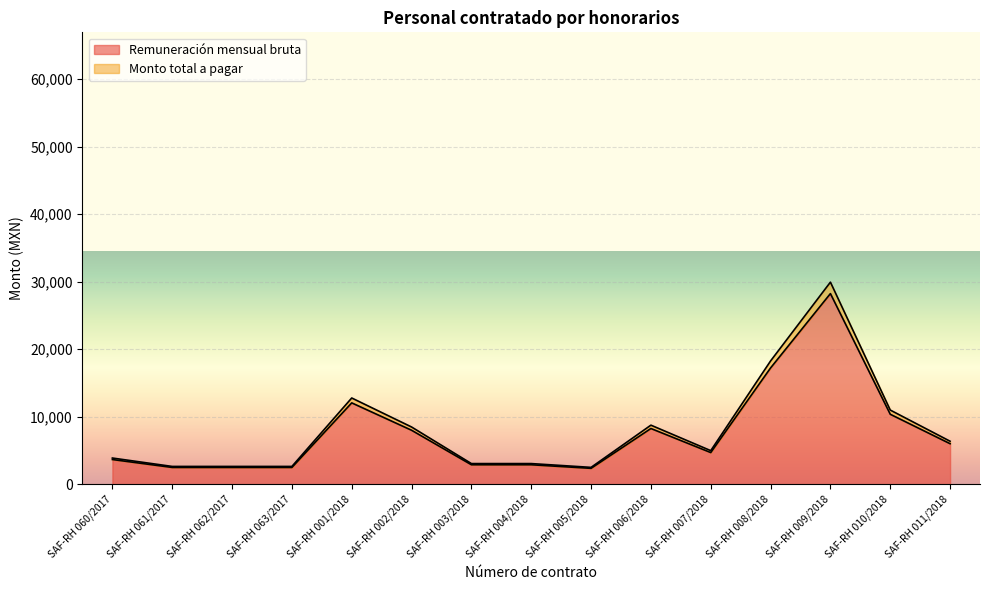

List the series in order of their overall mean, highest first.

Monto total a pagar, Remuneración mensual bruta